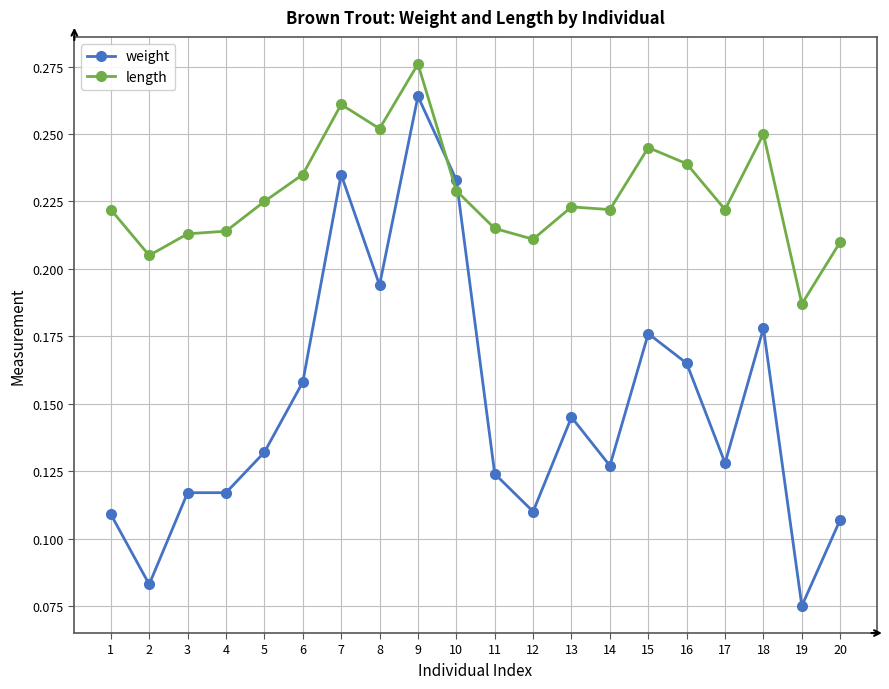

Which category has the highest value in the weight series?

9